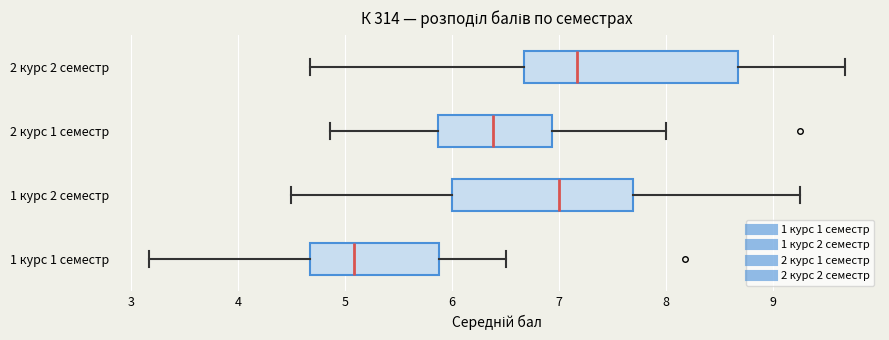

Reading bottom to top, read every box against the x-axis: the position of its median line, the range the box covers, and the ends of its whiskers. The values are not printed on the chart, so give them approximately, as read against the axis.

1 курс 1 семестр: median 5.1, box 4.7 to 5.9, whiskers 3.2 to 6.5
1 курс 2 семестр: median 7.0, box 6.0 to 7.7, whiskers 4.5 to 9.3
2 курс 1 семестр: median 6.4, box 5.9 to 6.9, whiskers 4.9 to 8.0
2 курс 2 семестр: median 7.2, box 6.7 to 8.7, whiskers 4.7 to 9.7